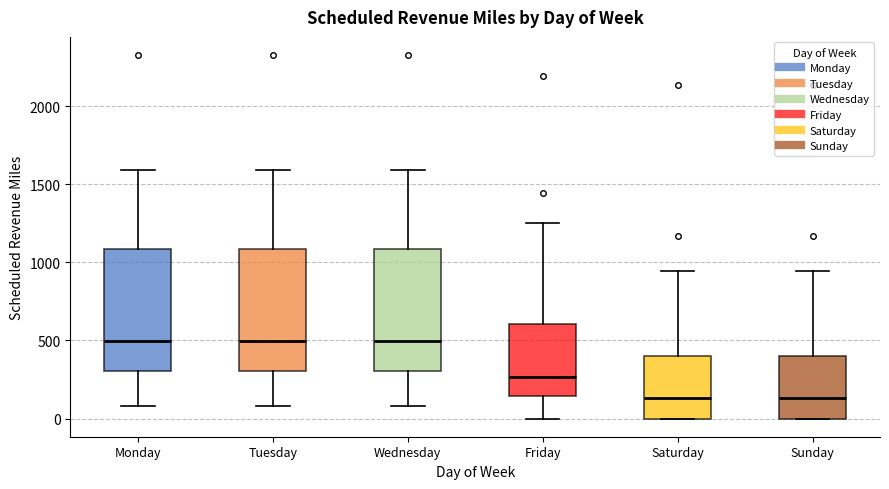

Where does the median line of the box for Saturday sit on the y-axis? The values are not printed on the chart, so give them approximately, as read against the axis.

150